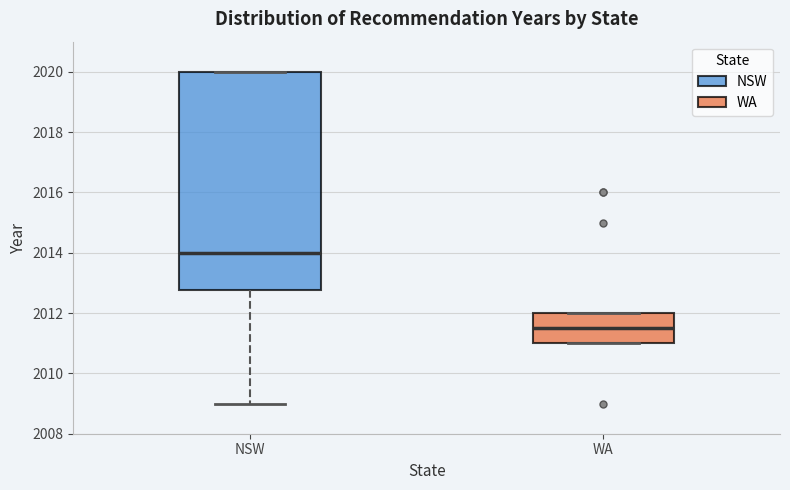

Which box's median line is the lowest?

WA